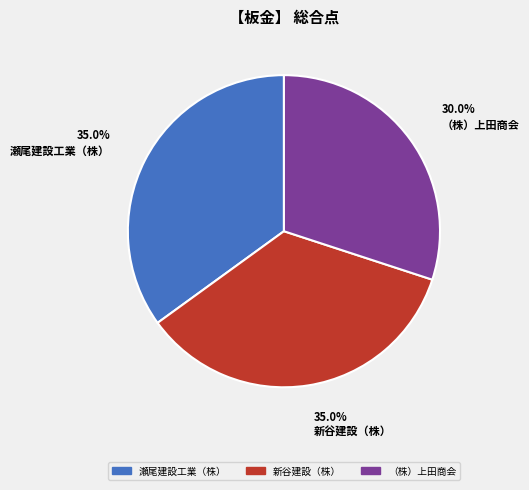

The （株）上田商会 slice represents 30% of the pie. True or false?

True